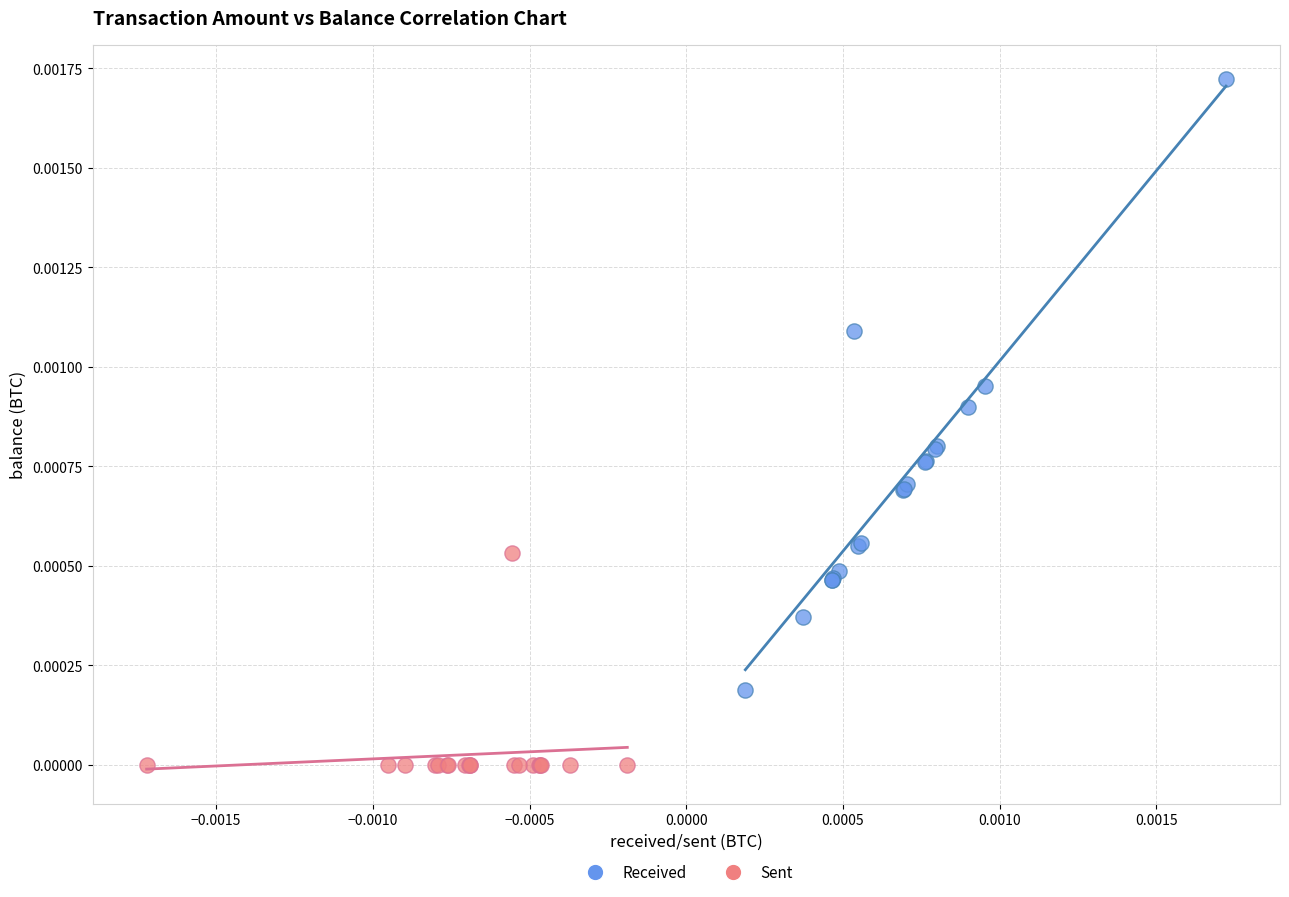

Which series contains the highest Y value?

Received